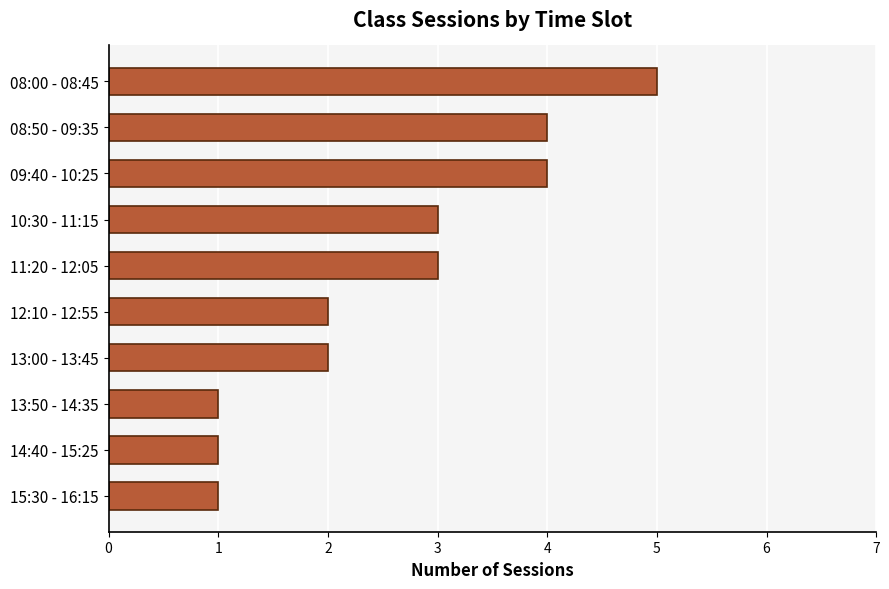

What is the difference between the maximum and minimum values?

4